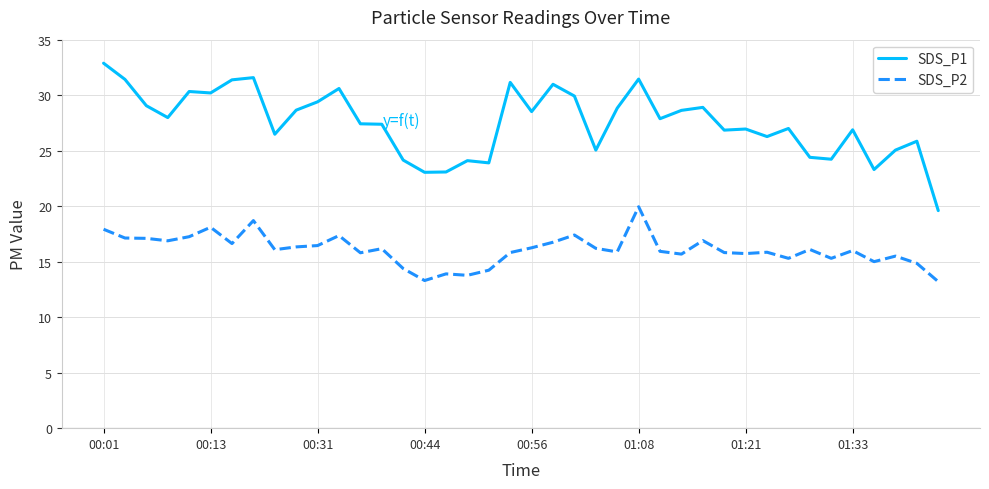

What is the maximum value for SDS_P1?

32.9